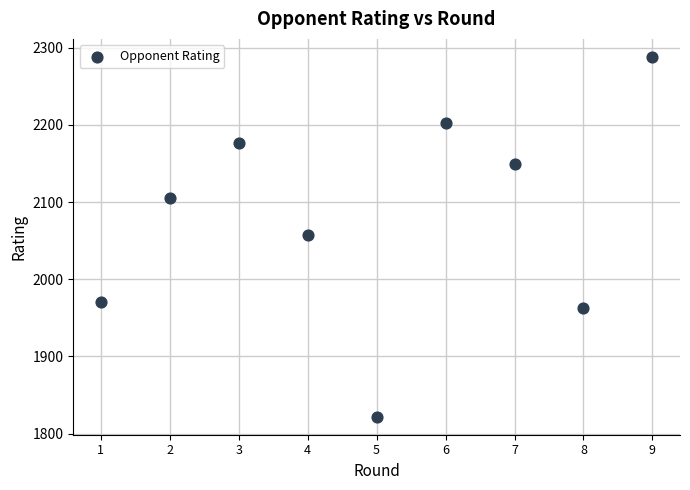

What is the average X value?

5